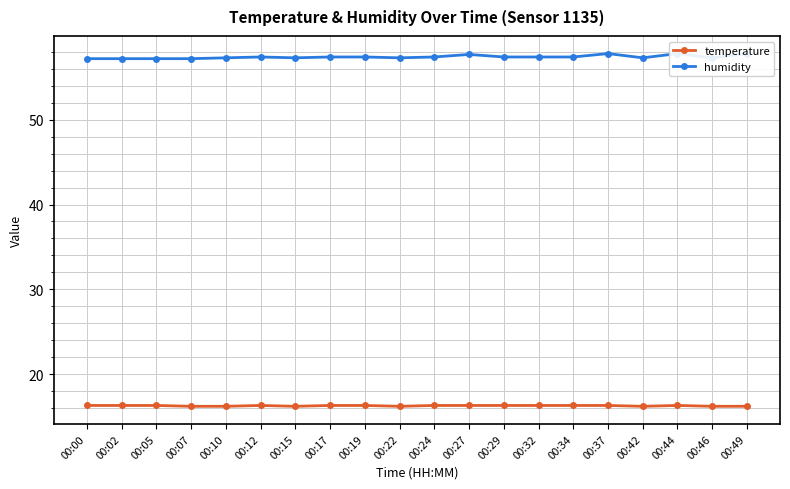

At which label is temperature closest to 16?

00:07